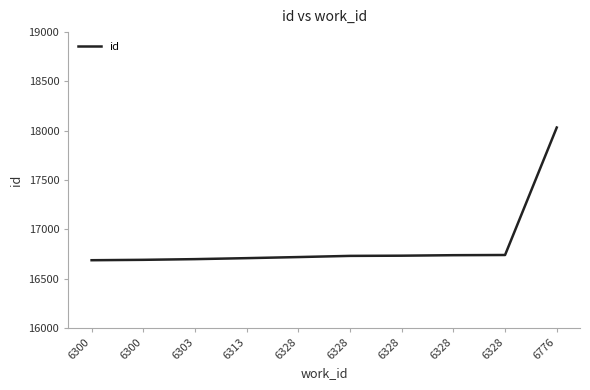

What is the sum of all values?

168468